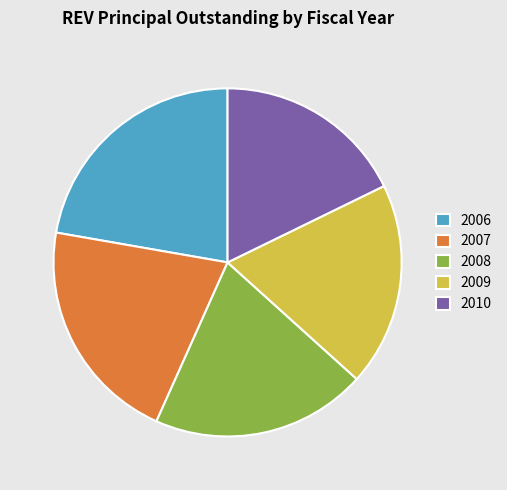

Approximately how many times larger is the value at 2009 compared to 2007?

0.9